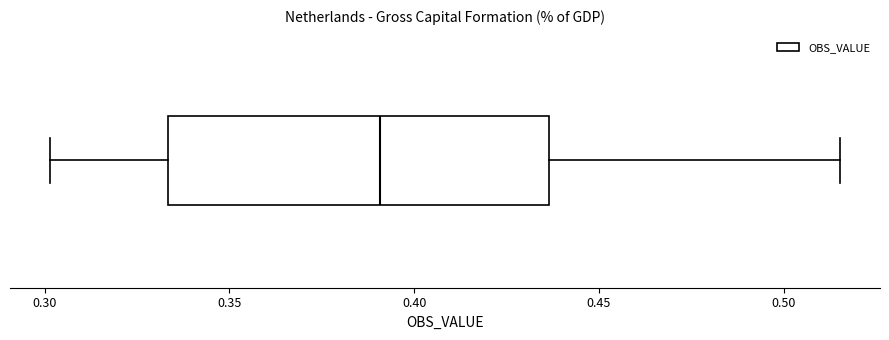

Where is the left edge of the box on the x-axis? The values are not printed on the chart, so give them approximately, as read against the axis.

0.335